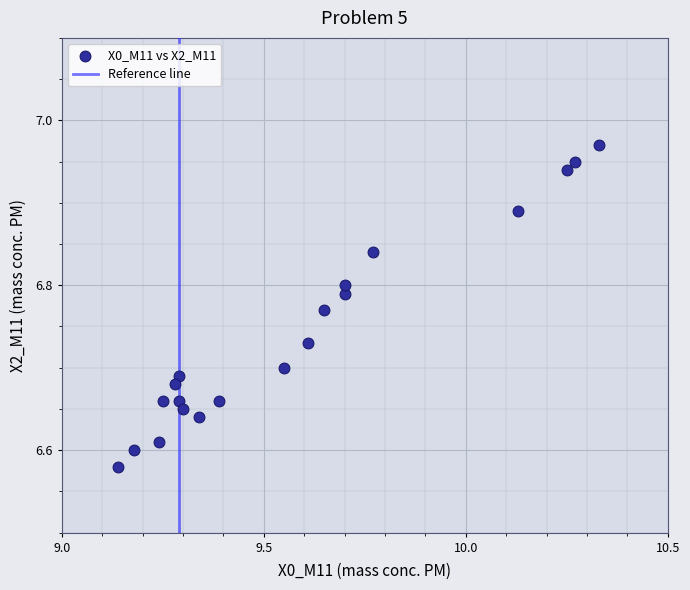

What is the range of X values (max minus min)?

1.2